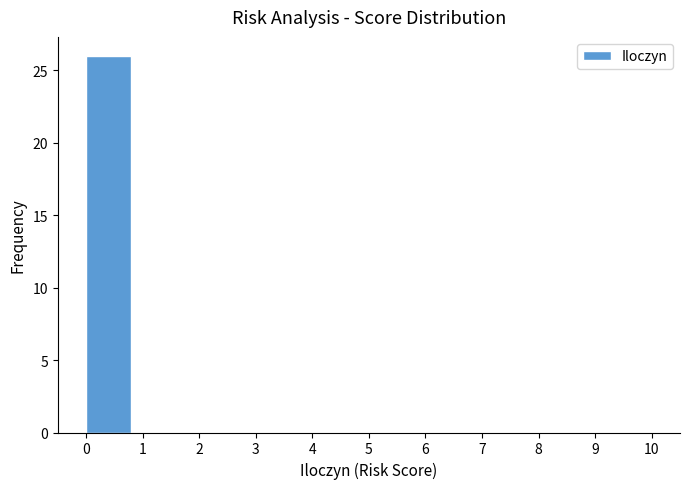

What is the greatest value displayed?

26